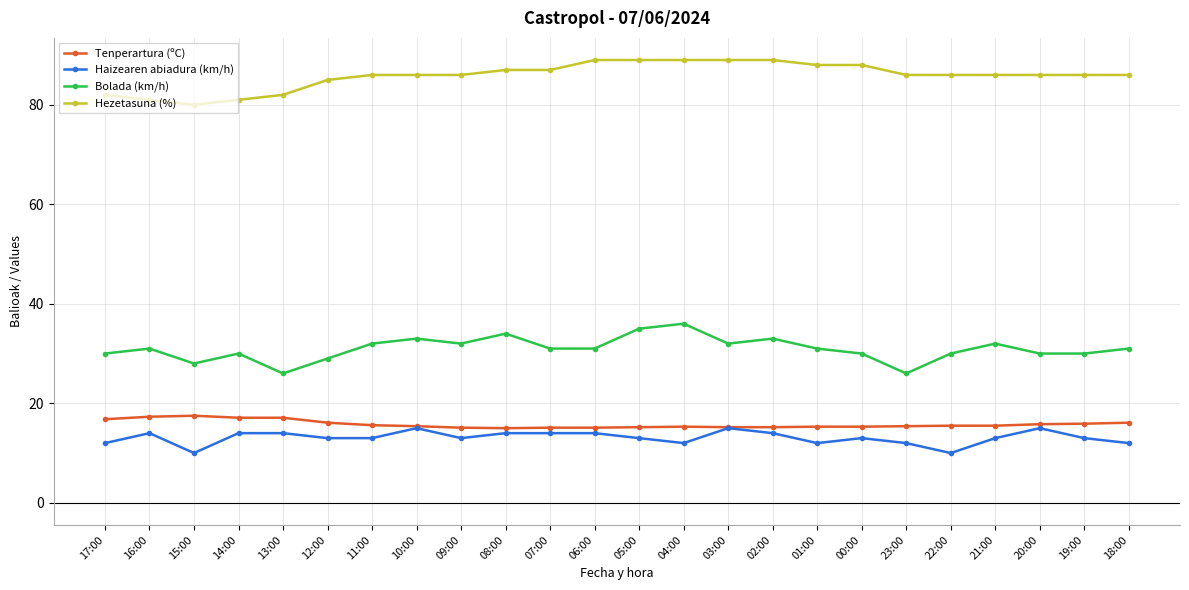

What is the greatest value displayed?

89.0